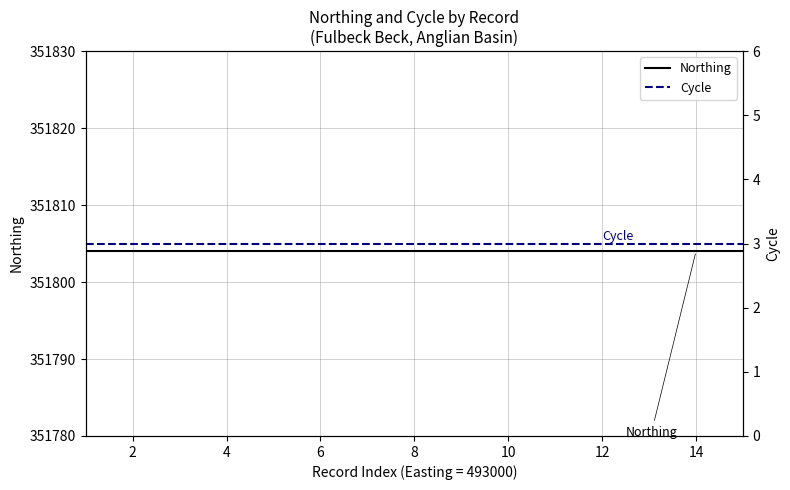

Reading right to left, list all the values displayed in this chart.

Northing: 351804	351804	351804	351804	351804	351804	351804	351804	351804	351804	351804	351804	351804	351804	351804
Cycle: 3	3	3	3	3	3	3	3	3	3	3	3	3	3	3